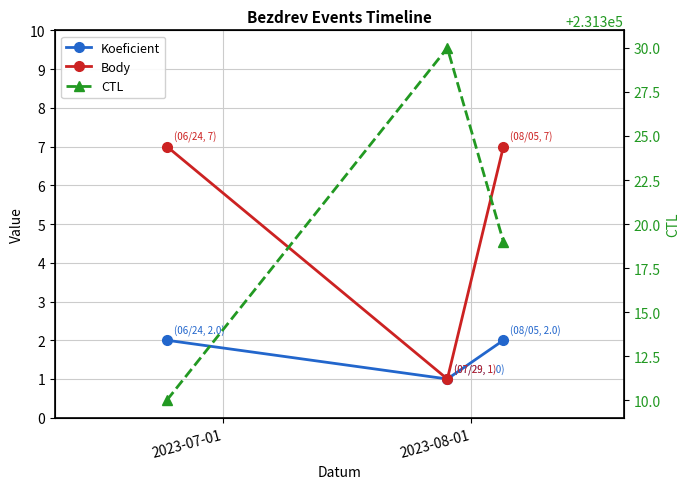

True or false: CTL has a value of 231330 at 2023-08-01.

True